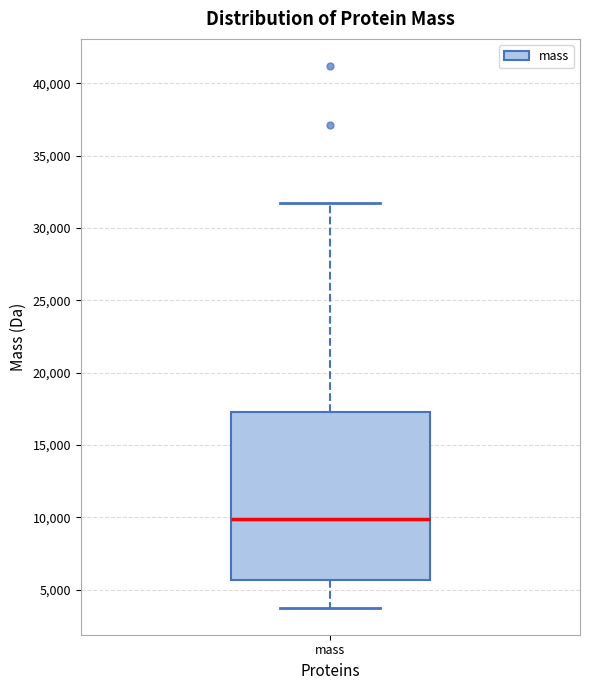

Read this box plot against the y-axis: the position of the median line, the range covered by the box, and the ends of both whiskers. The values are not printed on the chart, so give them approximately, as read against the axis.

median 10000, box 5500 to 17500, whiskers 4000 to 31500